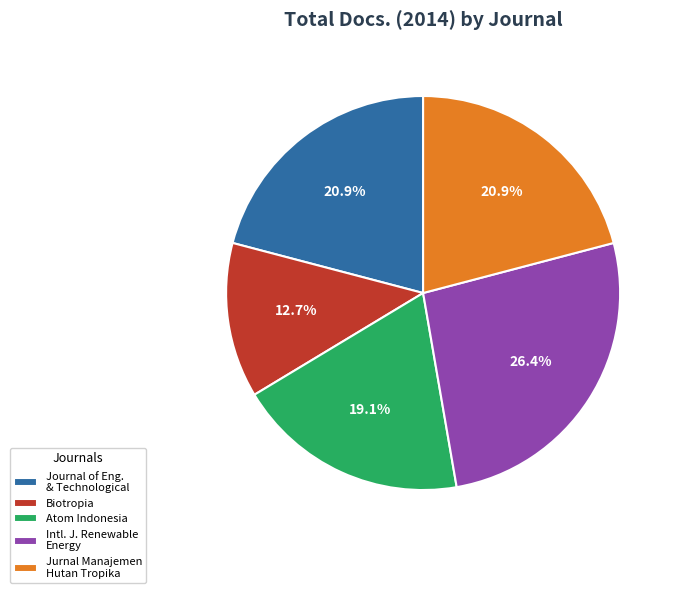

To the nearest percent, what is the average slice percentage?

20%